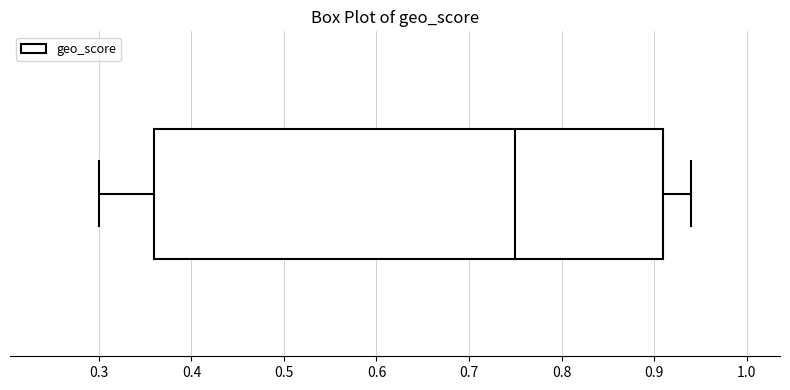

Transcribe this box plot: give where the median line is, the range the box spans, and where the two whiskers end, as read against the x-axis. The values are not printed on the chart, so give them approximately, as read against the axis.

median 0.75, box 0.36 to 0.91, whiskers 0.30 to 0.94